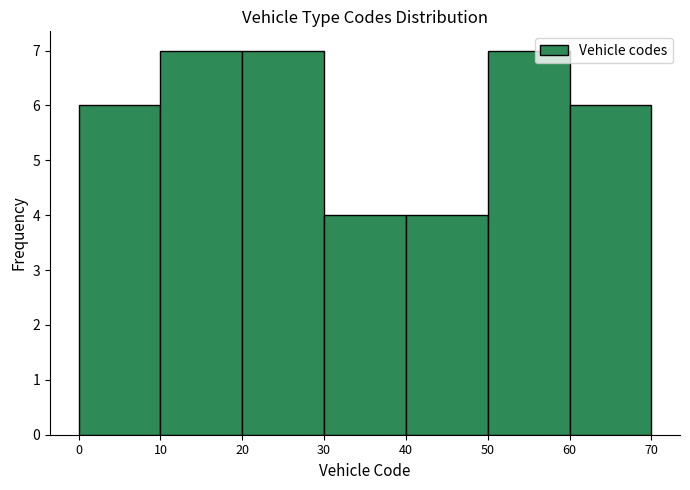

How tall is the bar that spans 20 to 30 on the x-axis? The values are not printed on the chart, so give them approximately, as read against the axis.

7